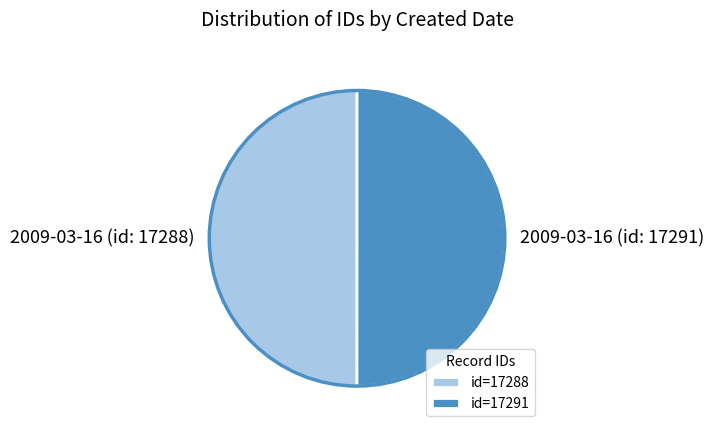

Approximately how many times larger is the value at 2009-03-16 (id: 17288) compared to 2009-03-16 (id: 17291)?

1.0